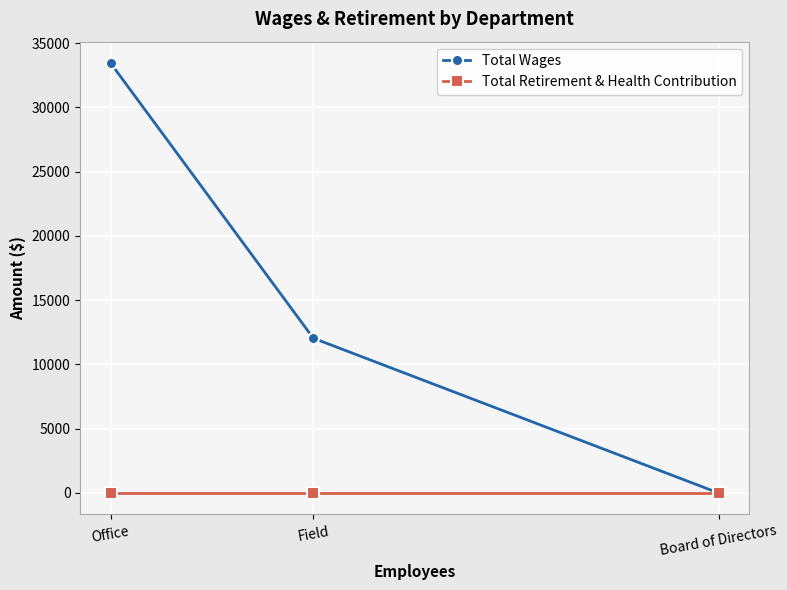

What is the label of the 2nd point from the right?

Field